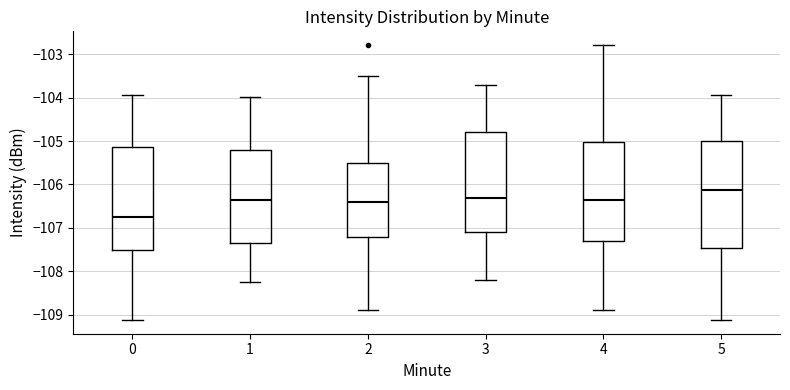

Reading left to right, transcribe this box plot: for each box, give where its median line is, the range the box spans, and where its two whiskers end, as read against the y-axis. The values are not printed on the chart, so give them approximately, as read against the axis.

0: median -106.7, box -107.5 to -105.1, whiskers -109.1 to -103.9
1: median -106.4, box -107.3 to -105.2, whiskers -108.2 to -104.0
2: median -106.4, box -107.2 to -105.5, whiskers -108.9 to -103.5
3: median -106.3, box -107.1 to -104.8, whiskers -108.2 to -103.7
4: median -106.4, box -107.3 to -105.0, whiskers -108.9 to -102.8
5: median -106.1, box -107.5 to -105.0, whiskers -109.1 to -103.9